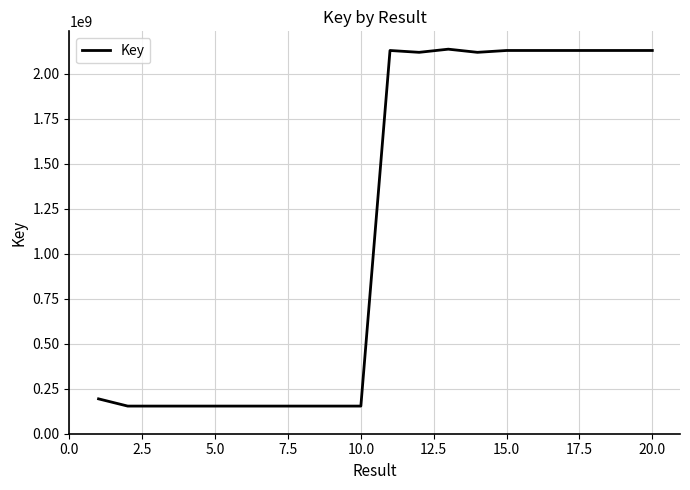

What is the smallest value displayed?

153629696